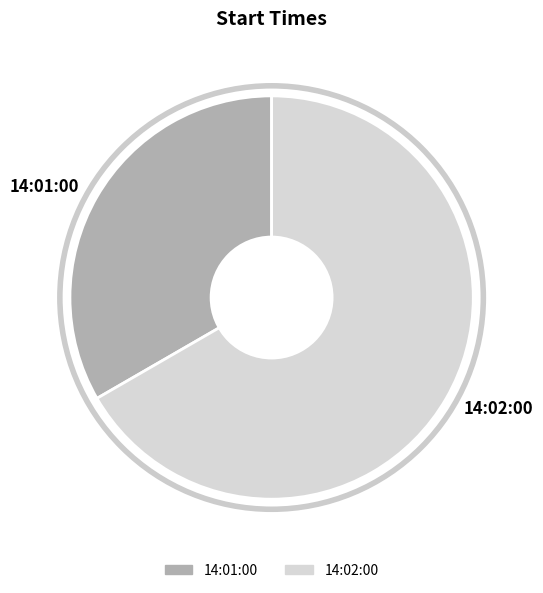

Between 14:01:00 and 14:02:00, which is larger?

14:02:00